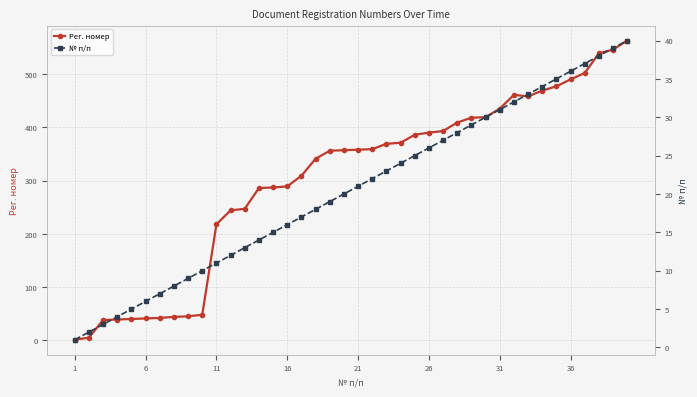

True or false: № п/п and Рег. номер intersect in this chart.

False